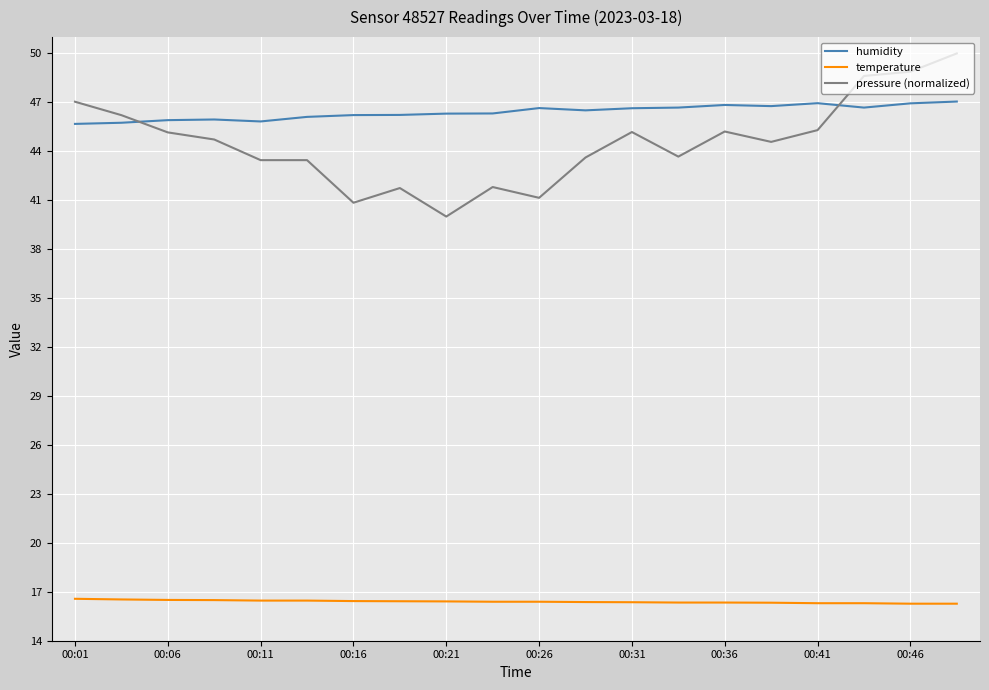

What is the difference between the maximum and minimum values in the humidity series?

1.4